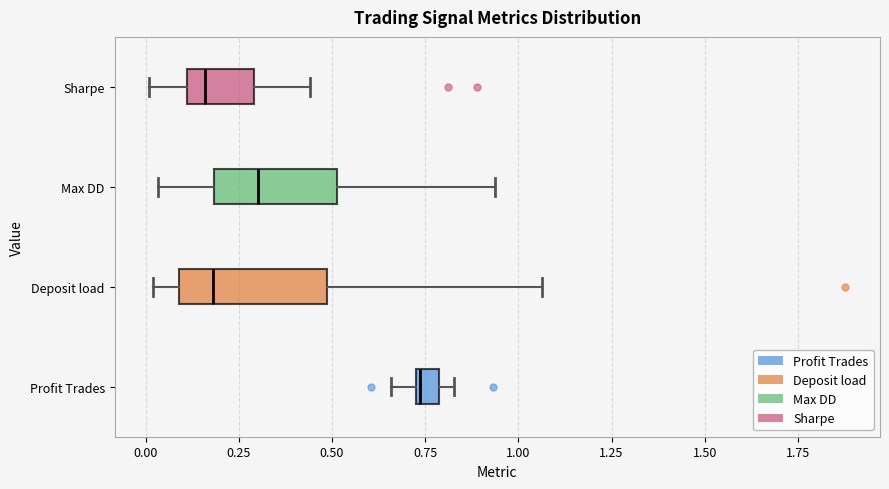

Which box is the widest, from its left edge to its right edge?

Deposit load